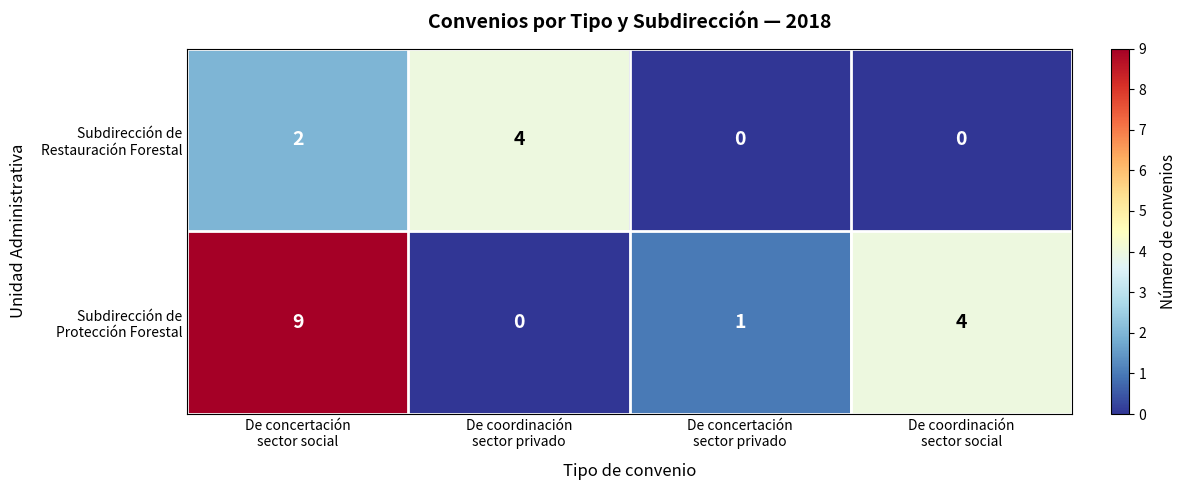

What is the maximum value shown in the chart?

9